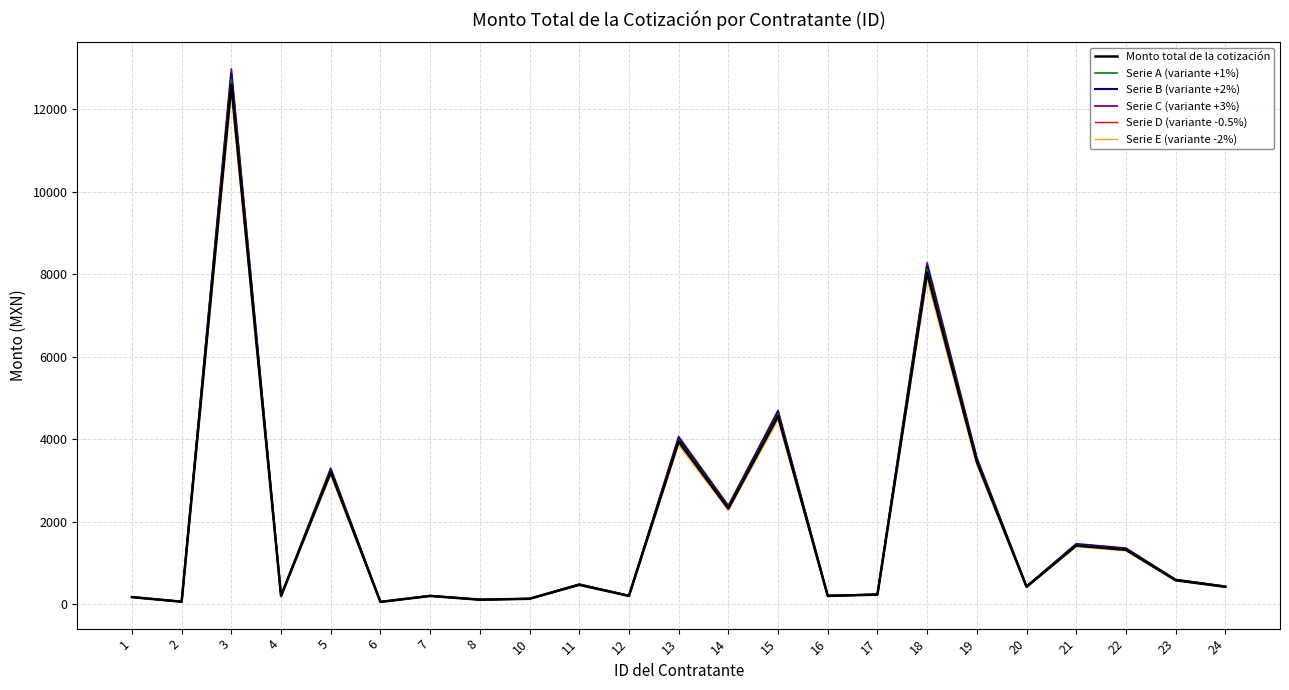

What is the maximum value shown in the chart?

12978.0